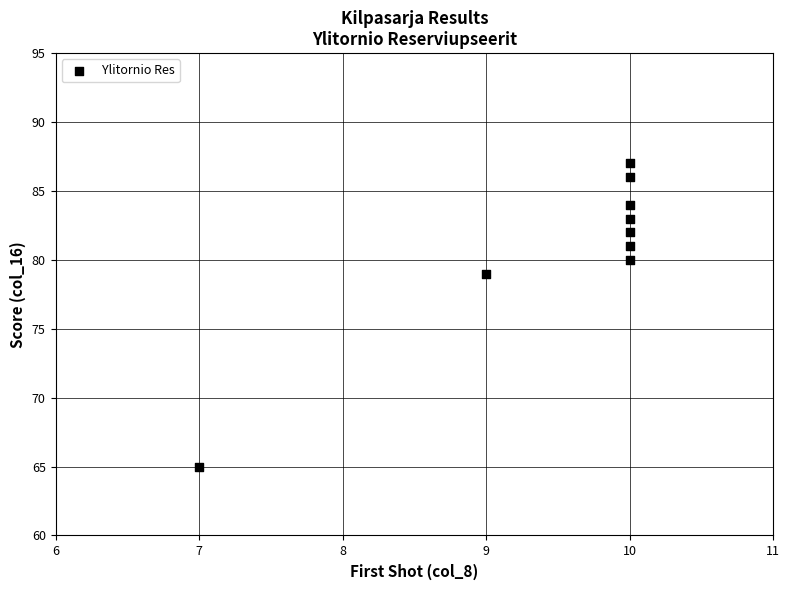

What Y value in the scatter plot is closest to 76?

79